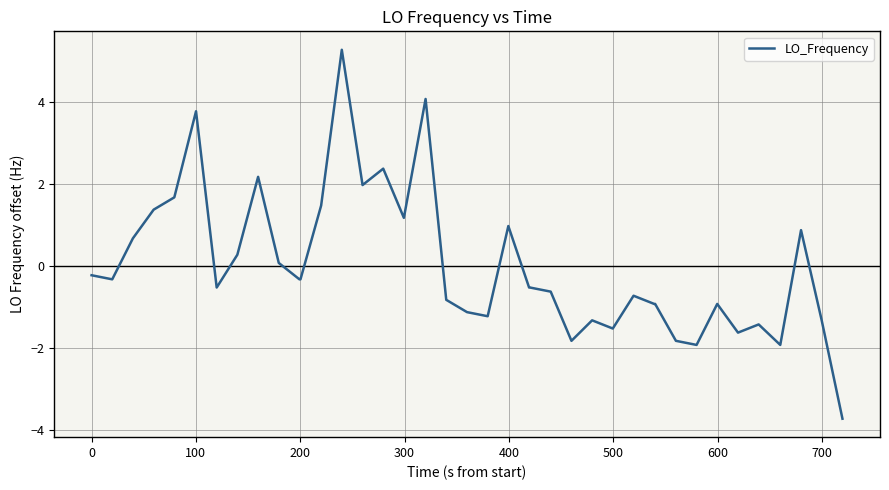

What is the maximum value shown in the chart?

5.3